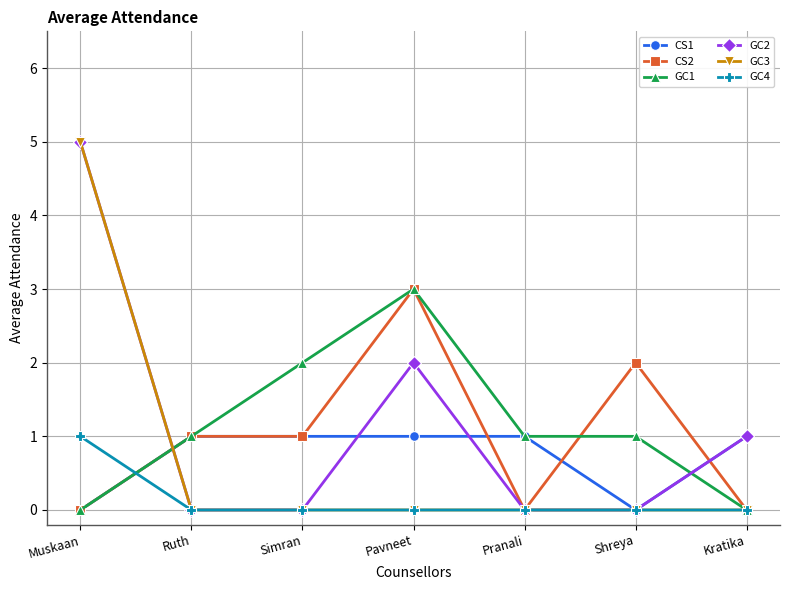

Reading left to right, extract all data points from this chart.

CS1: Muskaan=0	Ruth=1	Simran=1	Pavneet=1	Pranali=1	Shreya=0	Kratika=1
CS2: Muskaan=0	Ruth=1	Simran=1	Pavneet=3	Pranali=0	Shreya=2	Kratika=0
GC1: Muskaan=0	Ruth=1	Simran=2	Pavneet=3	Pranali=1	Shreya=1	Kratika=0
GC2: Muskaan=5	Ruth=0	Simran=0	Pavneet=2	Pranali=0	Shreya=0	Kratika=1
GC3: Muskaan=5	Ruth=0	Simran=0	Pavneet=0	Pranali=0	Shreya=0	Kratika=0
GC4: Muskaan=1	Ruth=0	Simran=0	Pavneet=0	Pranali=0	Shreya=0	Kratika=0